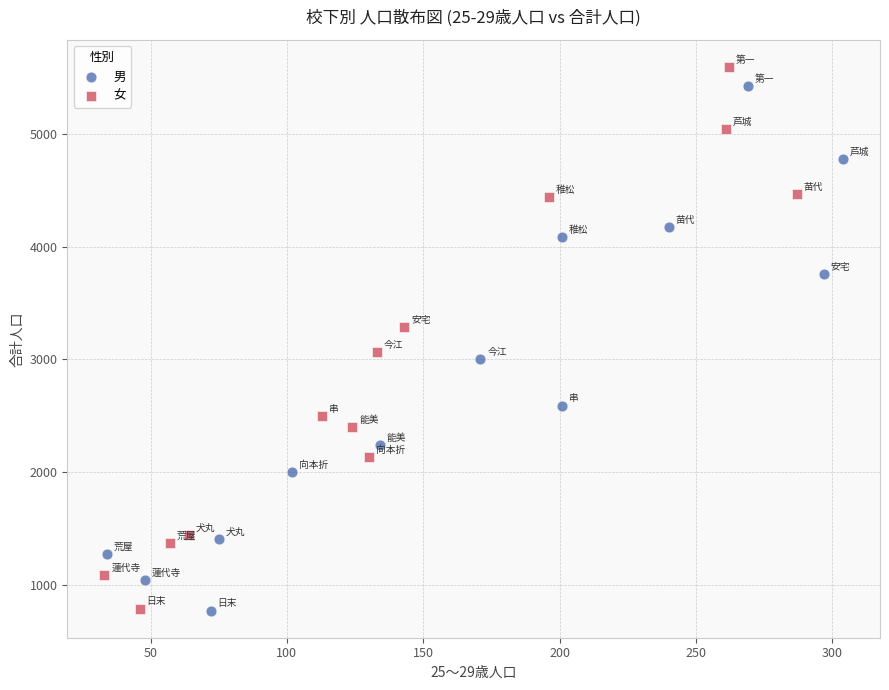

What are all the series names shown in the legend?

男, 女